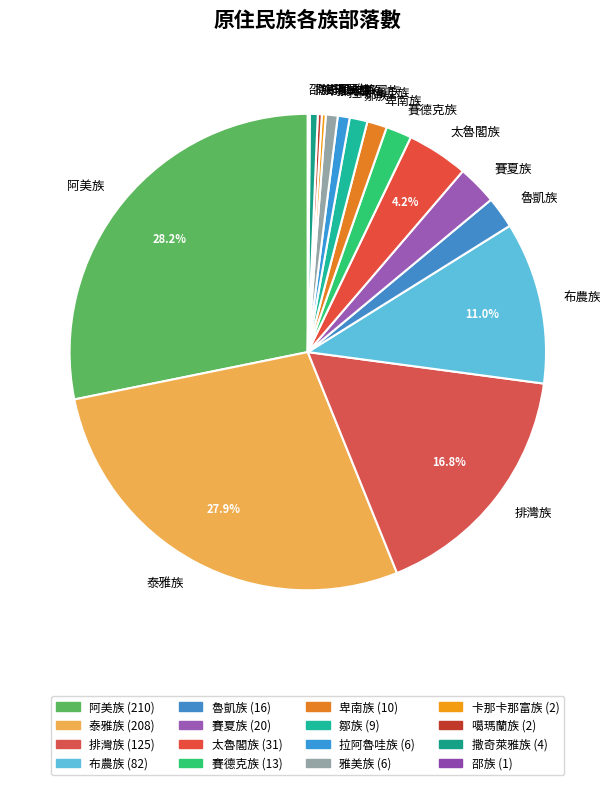

To the nearest percent, what percentage of the pie is 卑南族?

1%